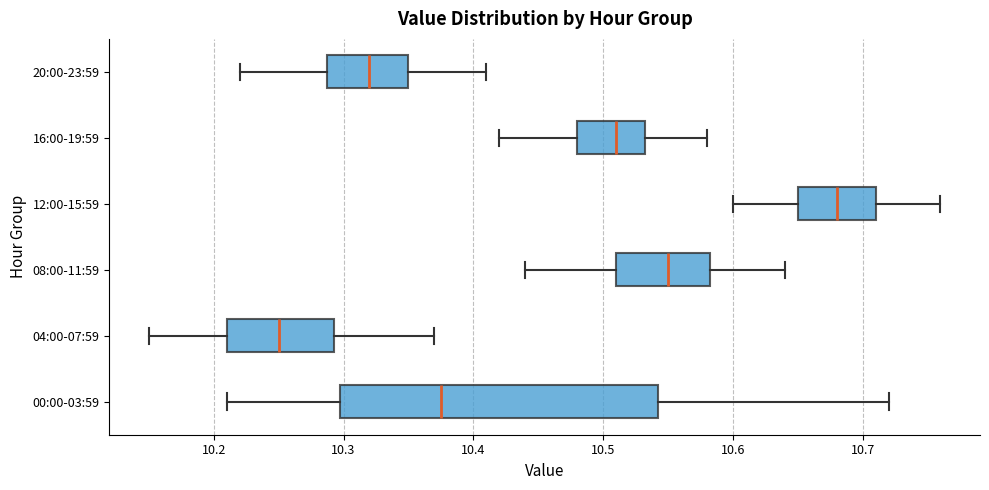

Reading bottom to top, transcribe this box plot: for each box, give where its median line is, the range the box spans, and where its two whiskers end, as read against the x-axis. The values are not printed on the chart, so give them approximately, as read against the axis.

00:00-03:59: median 10.38, box 10.30 to 10.54, whiskers 10.21 to 10.72
04:00-07:59: median 10.25, box 10.21 to 10.29, whiskers 10.15 to 10.37
08:00-11:59: median 10.55, box 10.51 to 10.58, whiskers 10.44 to 10.64
12:00-15:59: median 10.68, box 10.65 to 10.71, whiskers 10.60 to 10.76
16:00-19:59: median 10.51, box 10.48 to 10.53, whiskers 10.42 to 10.58
20:00-23:59: median 10.32, box 10.29 to 10.35, whiskers 10.22 to 10.41